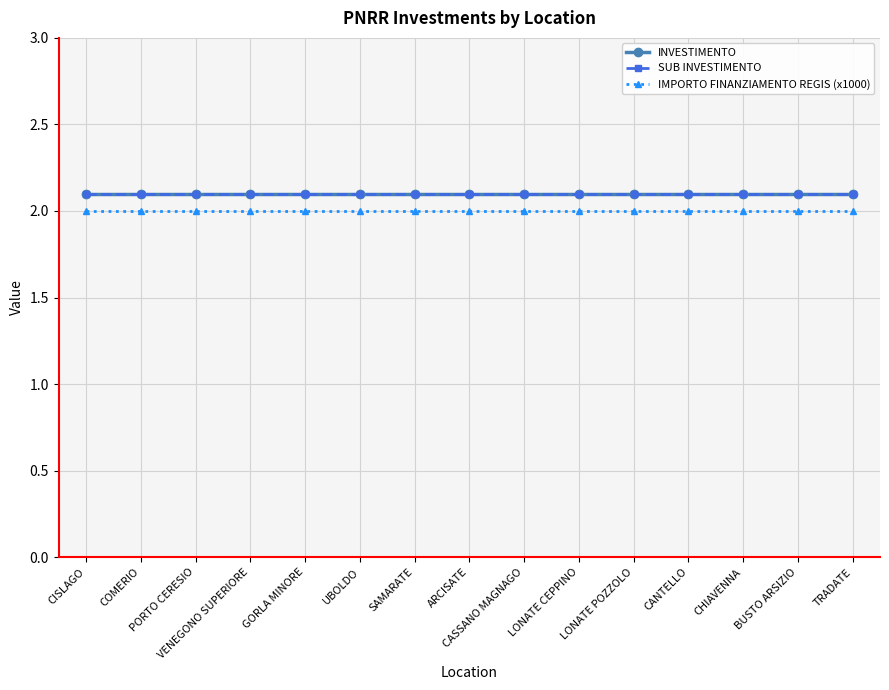

What position from the right is COMERIO?

14